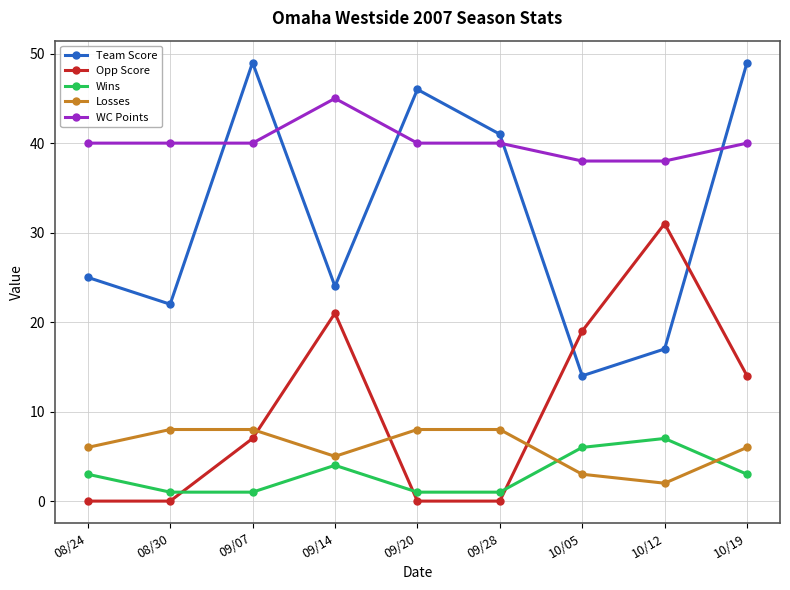

Reading left to right, extract all data points from this chart.

Team Score: 25	22	49	24	46	41	14	17	49
Opp Score: 0	0	7	21	0	0	19	31	14
Wins: 3	1	1	4	1	1	6	7	3
Losses: 6	8	8	5	8	8	3	2	6
WC Points: 40	40	40	45	40	40	38	38	40